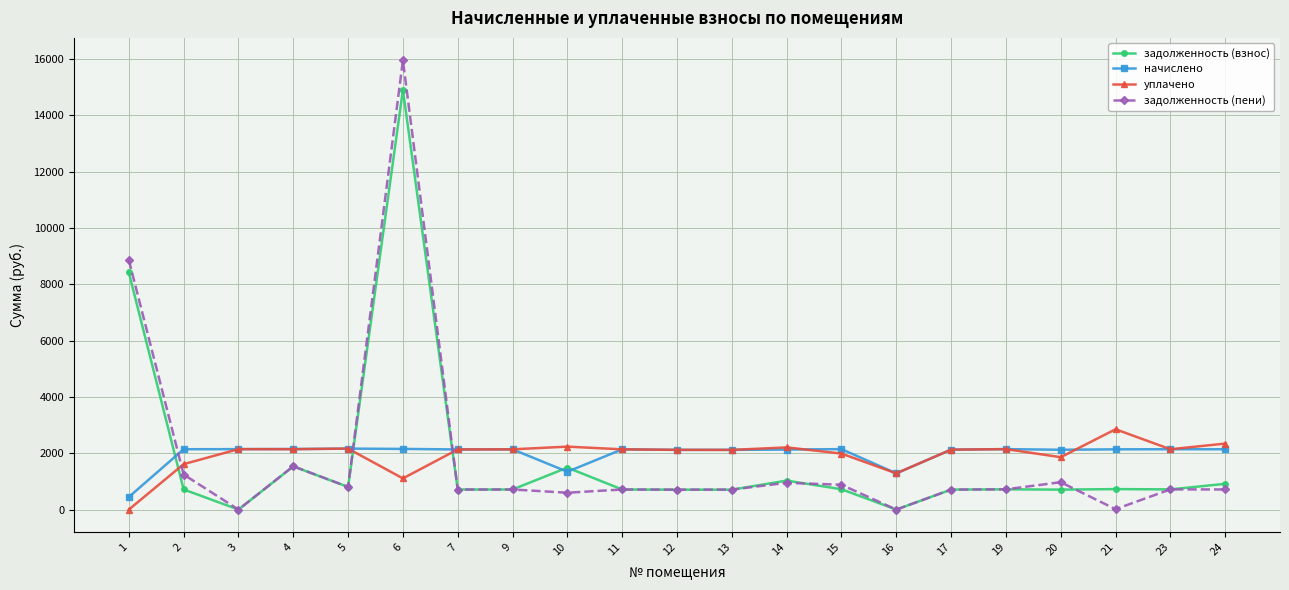

At which category does задолженность (взнос) reach its first local peak?

4